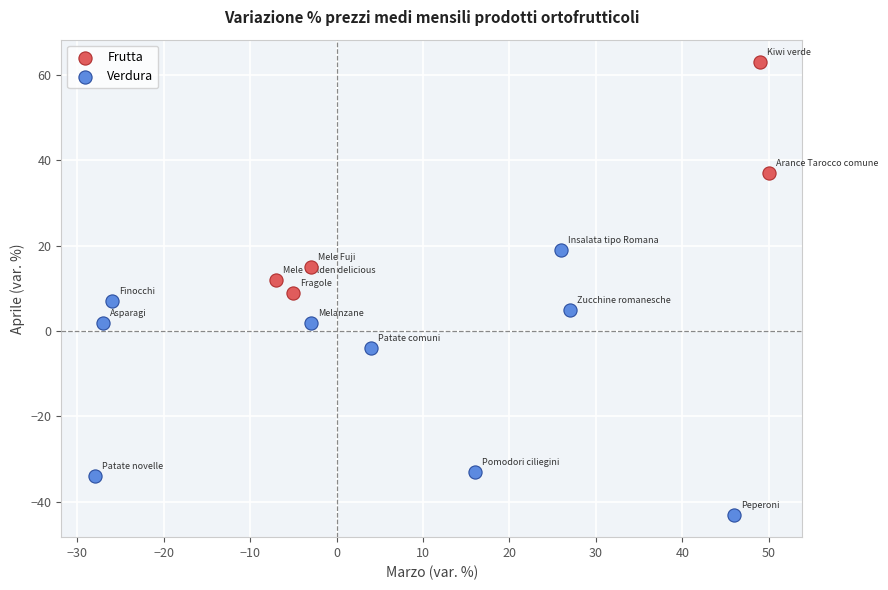

Which series has the widest spread of Y values?

Verdura